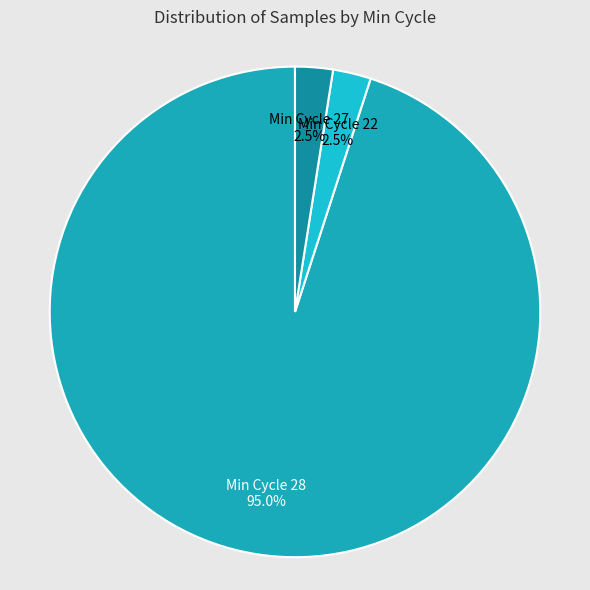

Which category has the biggest portion of the pie?

Min Cycle 28